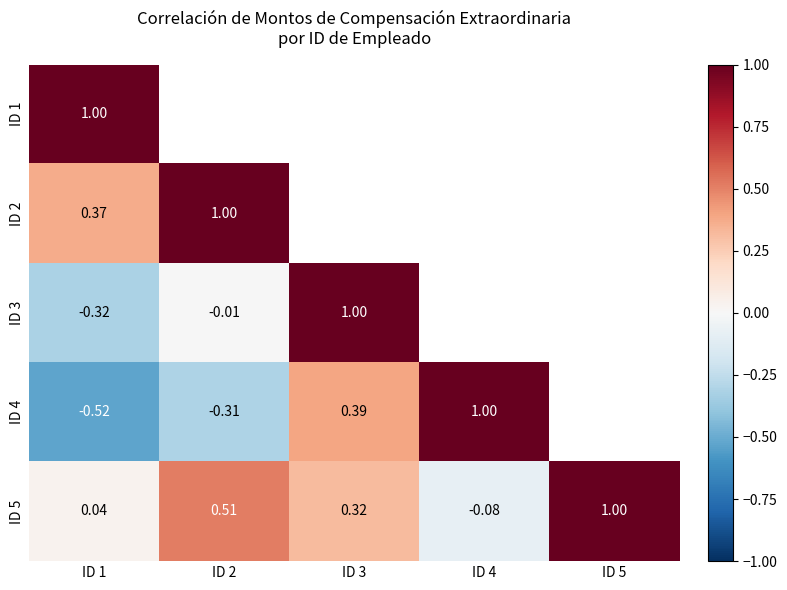

How many ID 4 values are between 0 and 1?

2